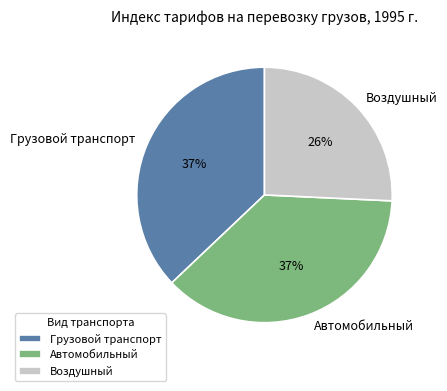

What is the ratio of the value at Воздушный to the value at Грузовой транспорт?

0.7